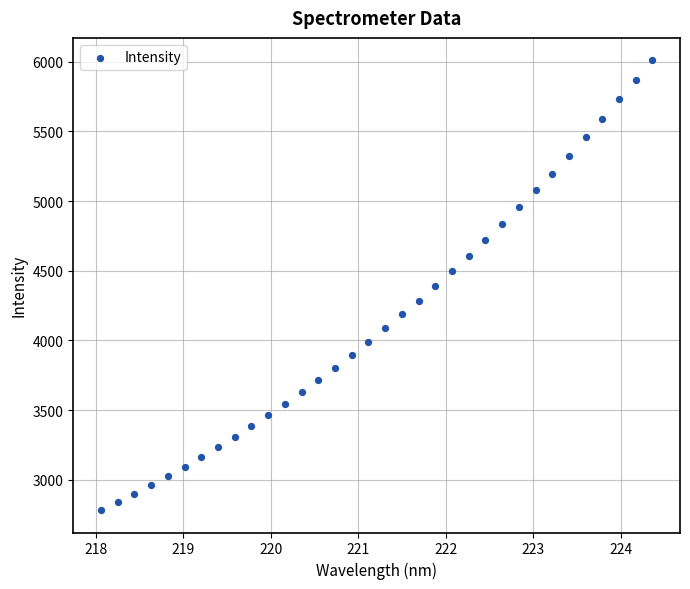

What is the range of Y values (max minus min)?

3226.7